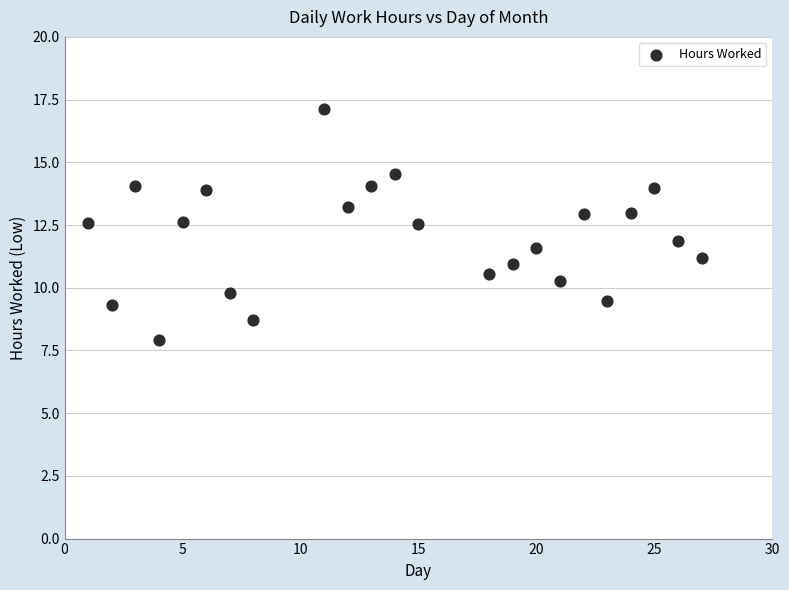

What is the range of X values (max minus min)?

26.0